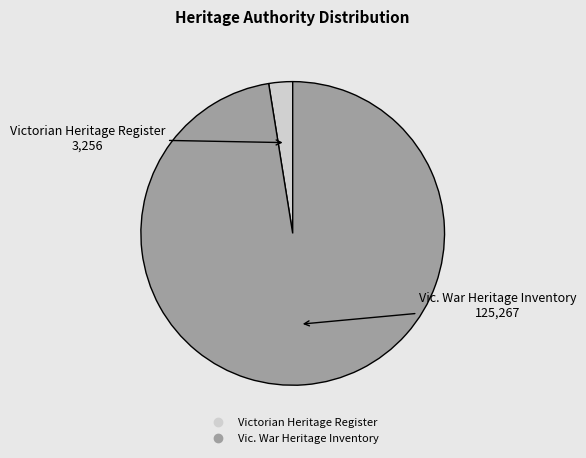

What is the ratio of the value at Vic. War Heritage Inventory to the value at Victorian Heritage Register?

38.5